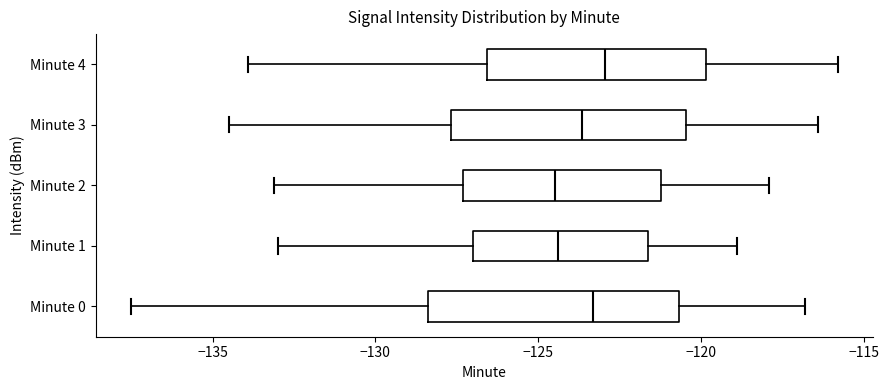

Reading bottom to top, transcribe this box plot: for each box, give where its median line is, the range the box spans, and where its two whiskers end, as read against the x-axis. The values are not printed on the chart, so give them approximately, as read against the axis.

Minute 0: median -123.5, box -128.5 to -120.5, whiskers -137.5 to -117.0
Minute 1: median -124.5, box -127.0 to -121.5, whiskers -133.0 to -119.0
Minute 2: median -124.5, box -127.5 to -121.0, whiskers -133.0 to -118.0
Minute 3: median -123.5, box -127.5 to -120.5, whiskers -134.5 to -116.5
Minute 4: median -123.0, box -126.5 to -120.0, whiskers -134.0 to -116.0